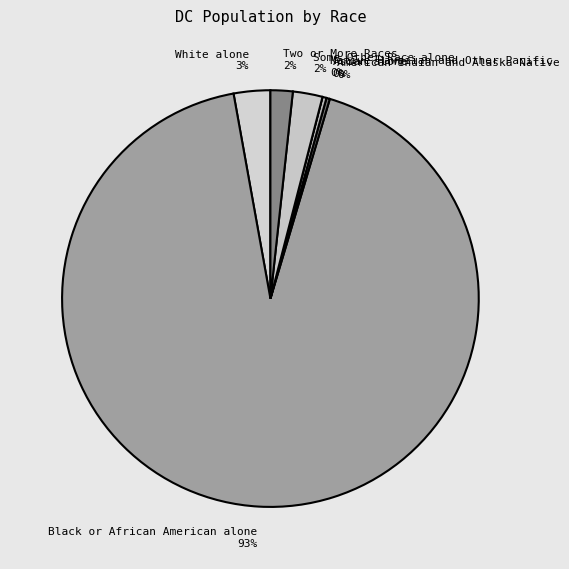

Which slice is the largest?

Black or African American alone